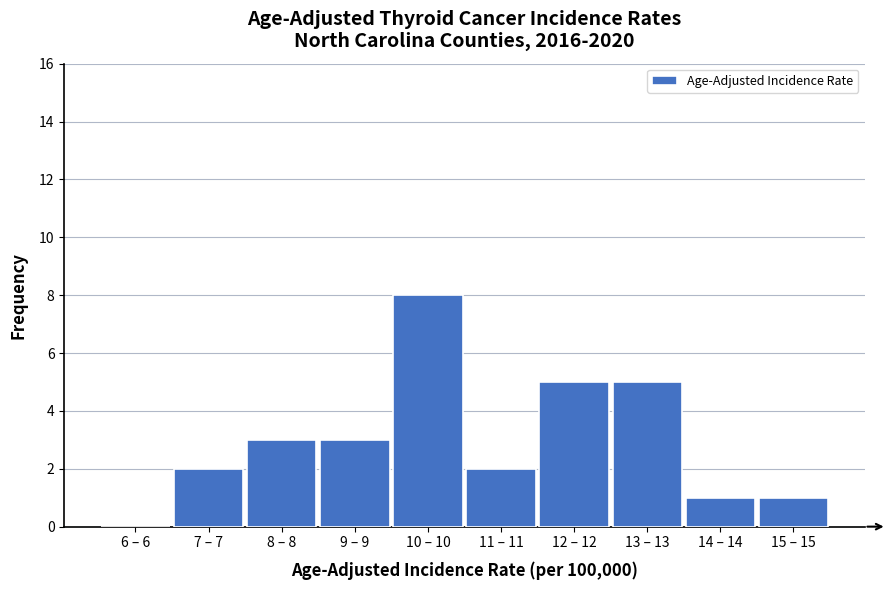

Reading left to right, what are all the values shown in this chart?

6 – 6=0	7 – 7=2	8 – 8=3	9 – 9=3	10 – 10=8	11 – 11=2	12 – 12=5	13 – 13=5	14 – 14=1	15 – 15=1